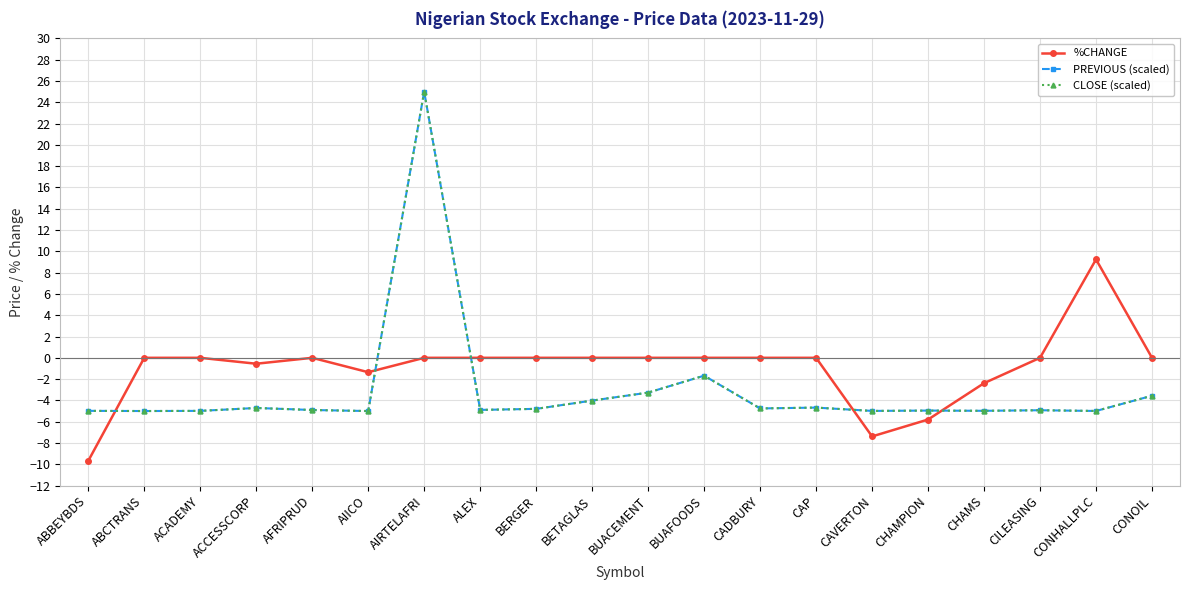

Count the number of data series in this chart.

3